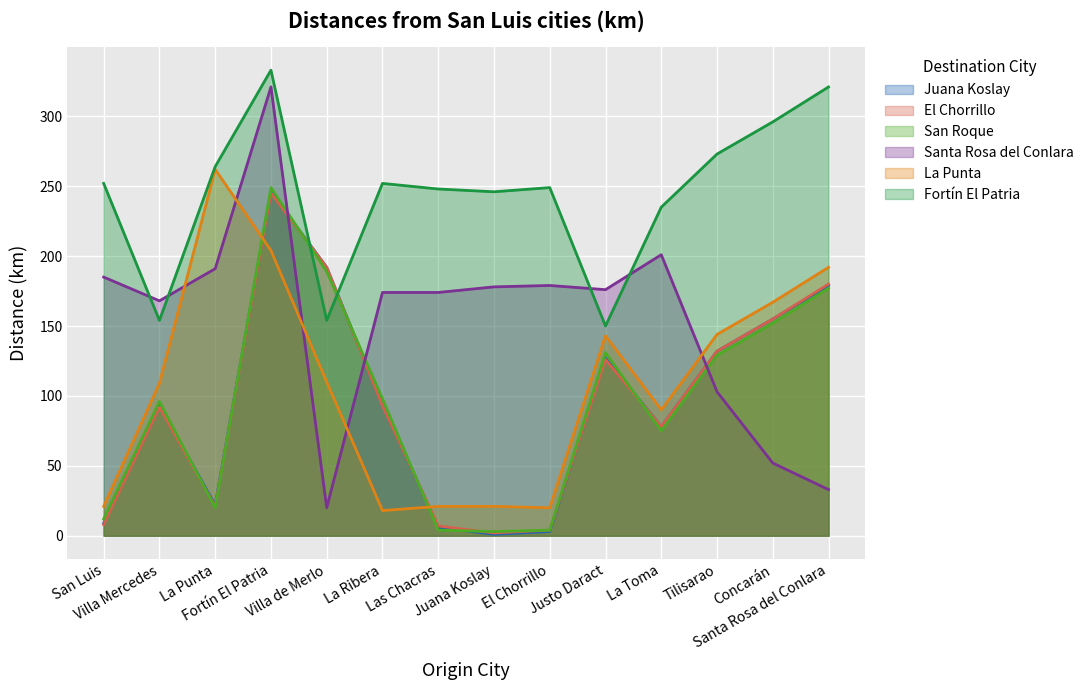

In Santa Rosa del Conlara, how many points are lower than both neighbors (excluding endpoints)?

3